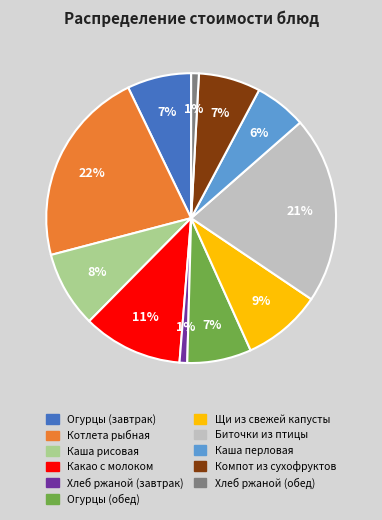

Is Хлеб ржаной (обед) the majority of the pie?

No